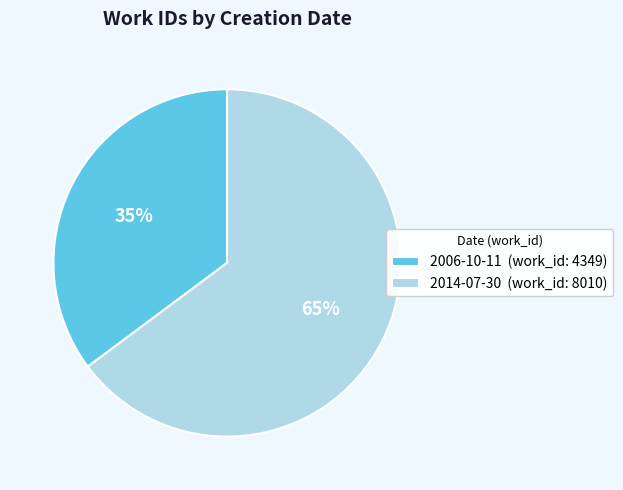

True or false: 2014-07-30 accounts for 73% of the total.

False